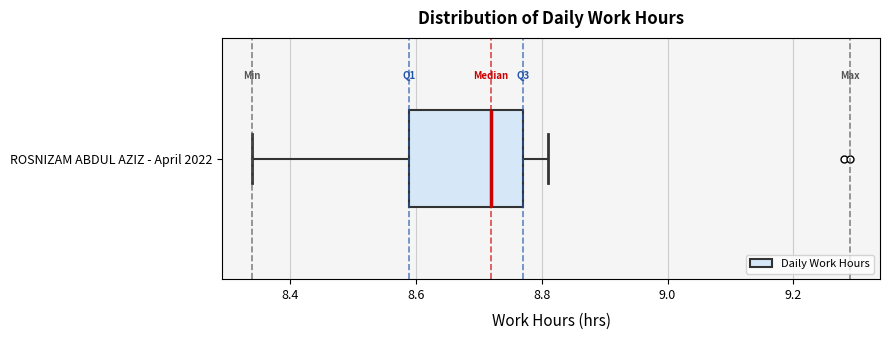

Read this box plot against the x-axis: the position of the median line, the range covered by the box, and the ends of both whiskers. The values are not printed on the chart, so give them approximately, as read against the axis.

median 8.72, box 8.60 to 8.78, whiskers 8.34 to 8.82